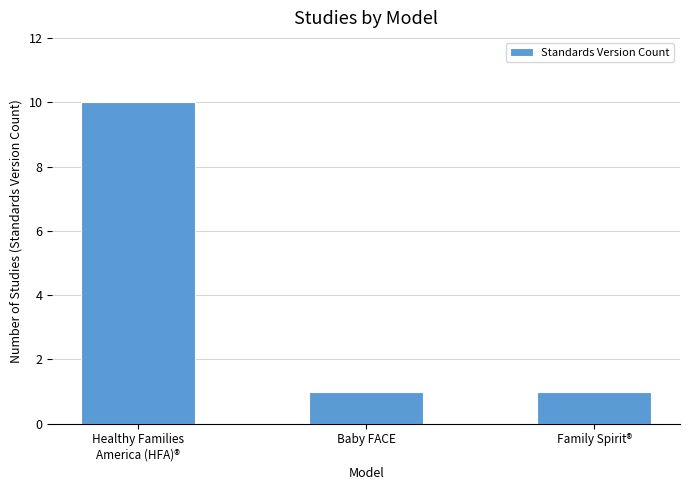

Reading left to right, what are all the values shown in this chart?

Healthy Families
America (HFA)®=10	Baby FACE=1	Family Spirit®=1